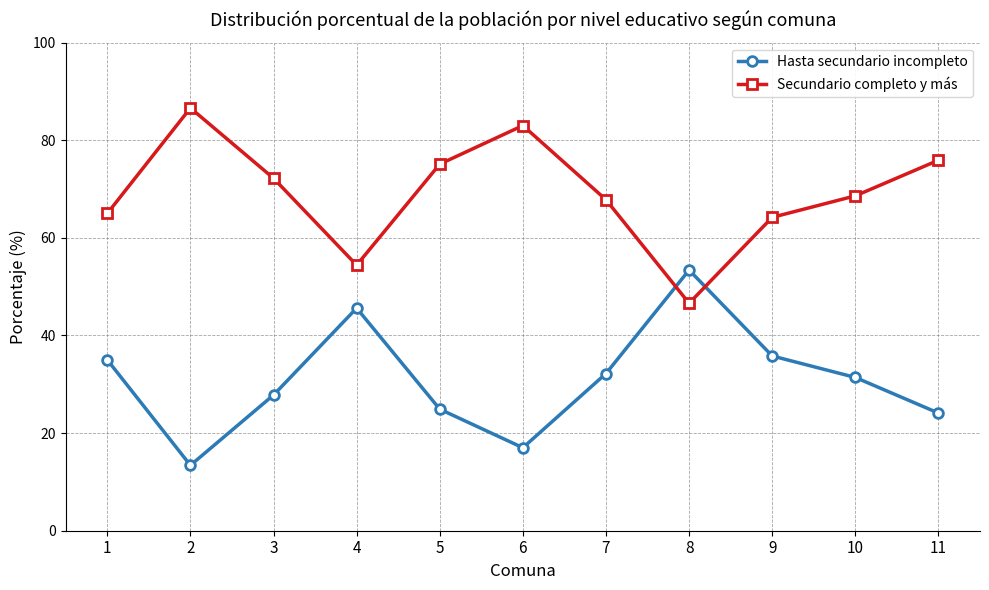

Where do Hasta secundario incompleto and Secundario completo y más first cross each other?

7 and 8